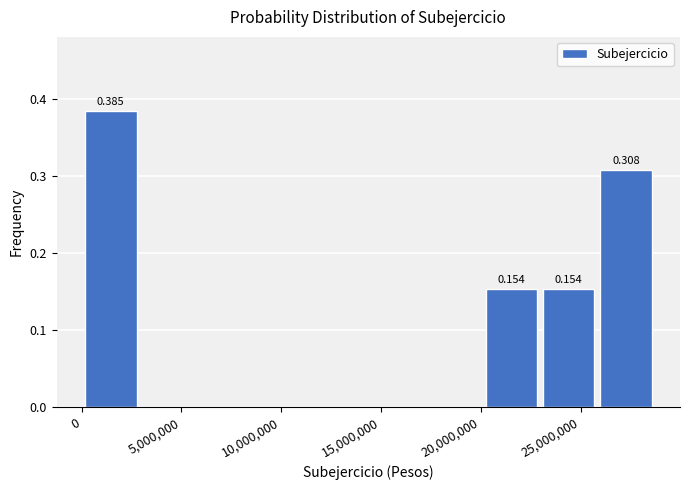

Over which range of the x-axis is the bar tallest?

0 to 3000000